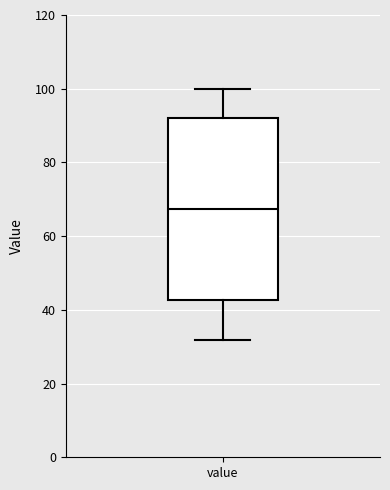

Transcribe this box plot: give where the median line is, the range the box spans, and where the two whiskers end, as read against the y-axis. The values are not printed on the chart, so give them approximately, as read against the axis.

median 68, box 42 to 92, whiskers 32 to 100